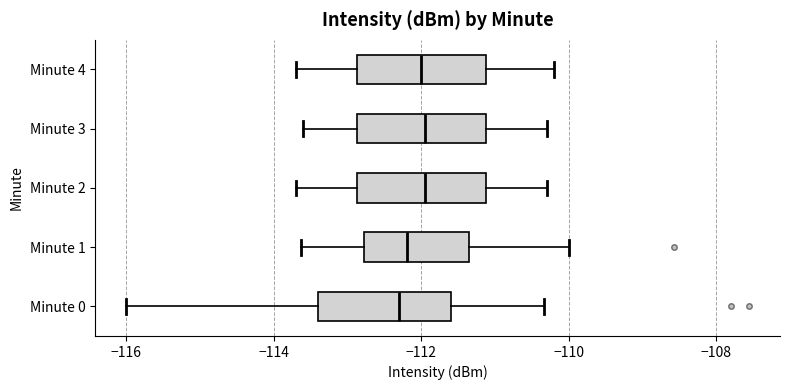

Reading bottom to top, read every box against the x-axis: the position of its median line, the range the box covers, and the ends of its whiskers. The values are not printed on the chart, so give them approximately, as read against the axis.

Minute 0: median -112.4, box -113.4 to -111.6, whiskers -116.0 to -110.4
Minute 1: median -112.2, box -112.8 to -111.4, whiskers -113.6 to -110.0
Minute 2: median -112.0, box -112.8 to -111.2, whiskers -113.6 to -110.2
Minute 3: median -112.0, box -112.8 to -111.2, whiskers -113.6 to -110.2
Minute 4: median -112.0, box -112.8 to -111.2, whiskers -113.6 to -110.2